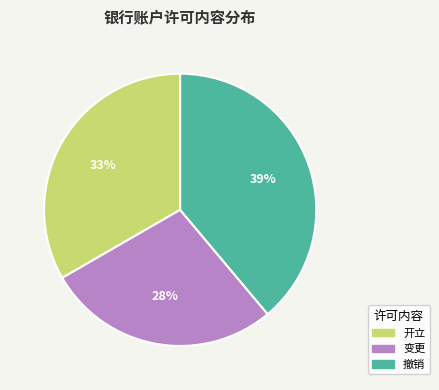

To the nearest percent, what is the combined percentage of 变更 and 撤销?

67%